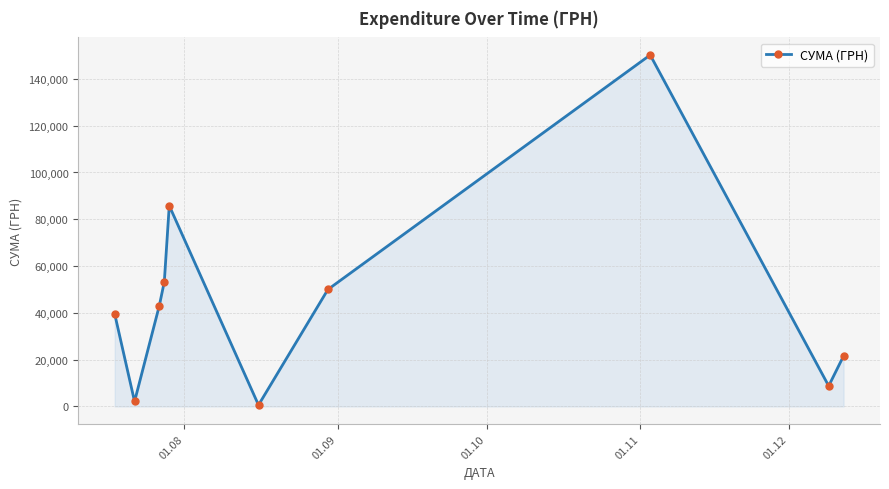

How many points are higher than both their immediate neighbors (excluding endpoints)?

2